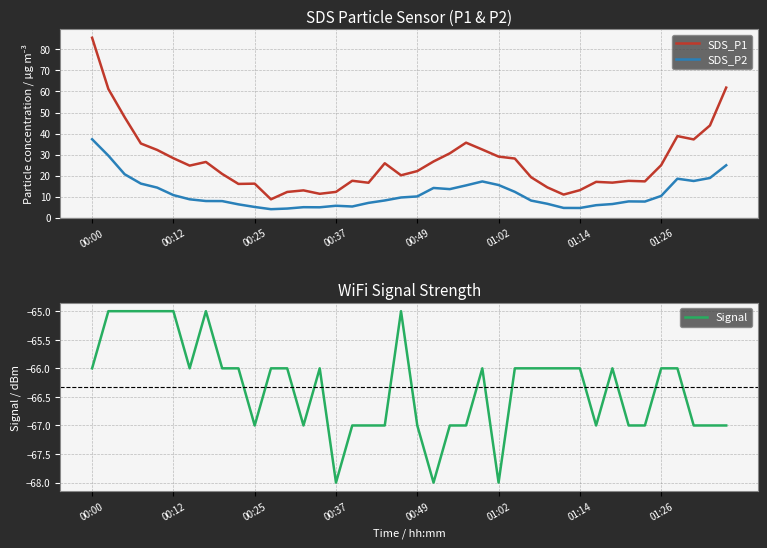

What are all the series names shown in the legend?

SDS_P1, SDS_P2, Signal